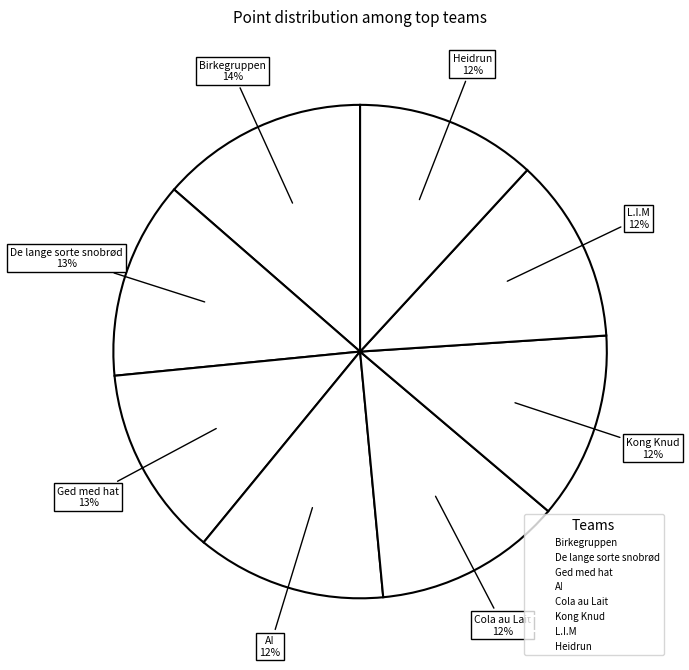

How many segments does this pie chart have?

8